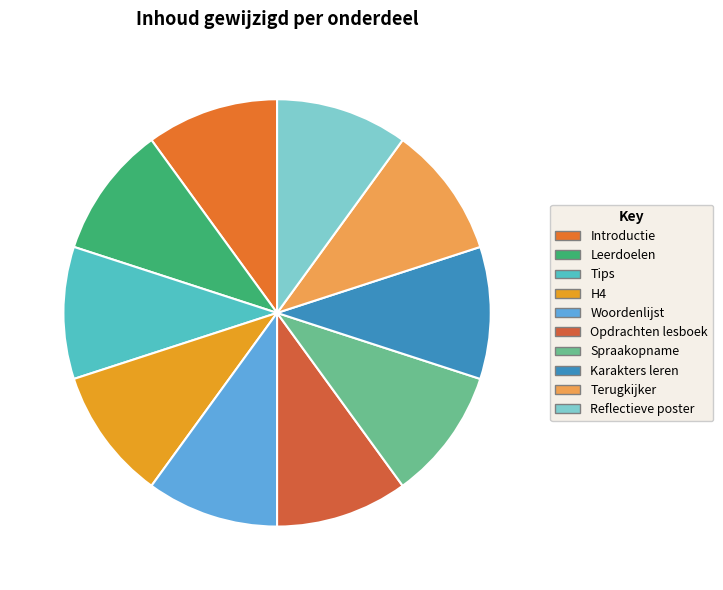

How many segments does this pie chart have?

10